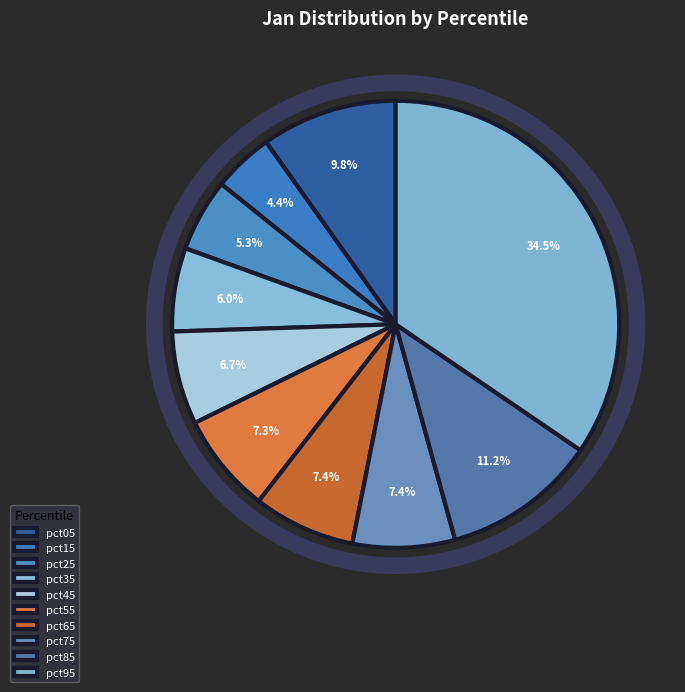

Is there any slice that represents more than half of the pie?

No